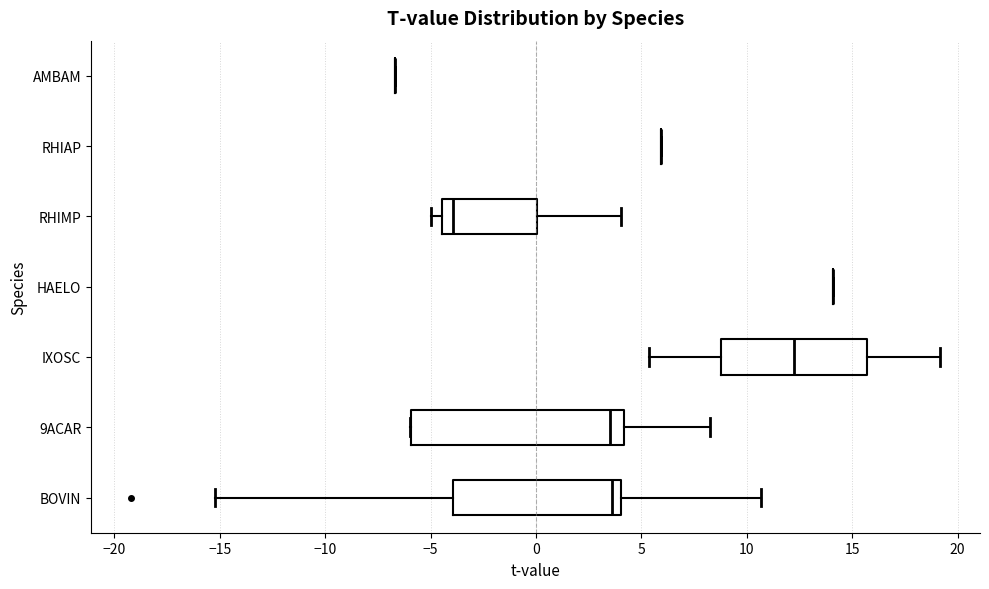

Which box is the widest, from its left edge to its right edge?

9ACAR